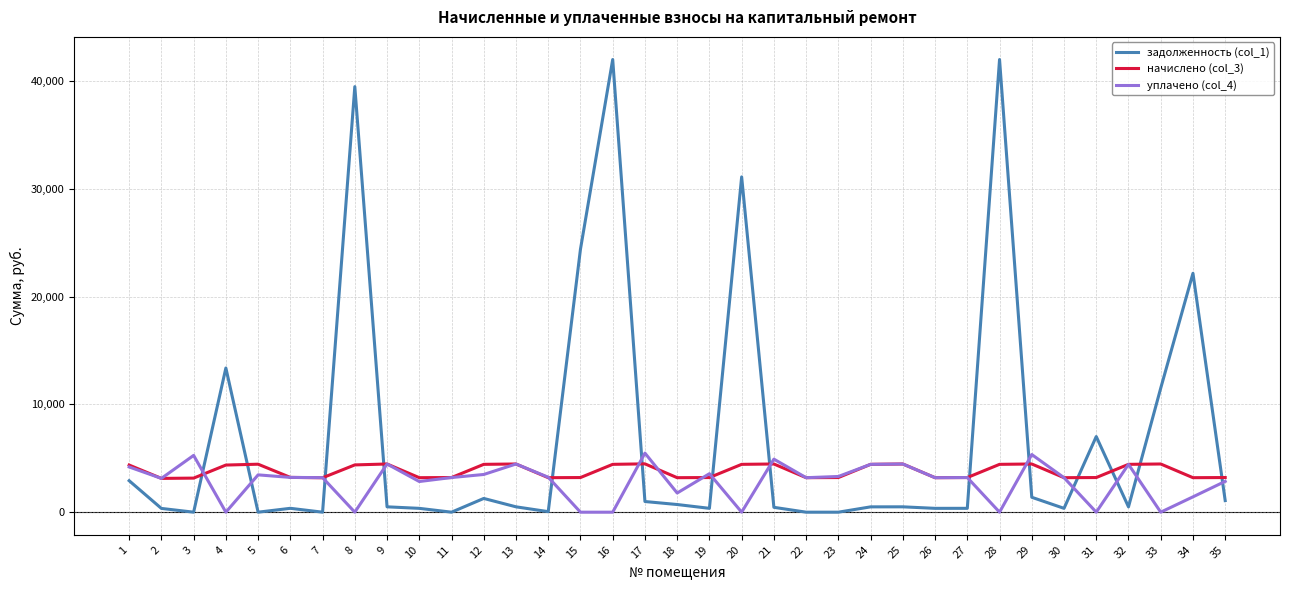

The value of начислено (col_3) at 7 is 3195.2. True or false?

True